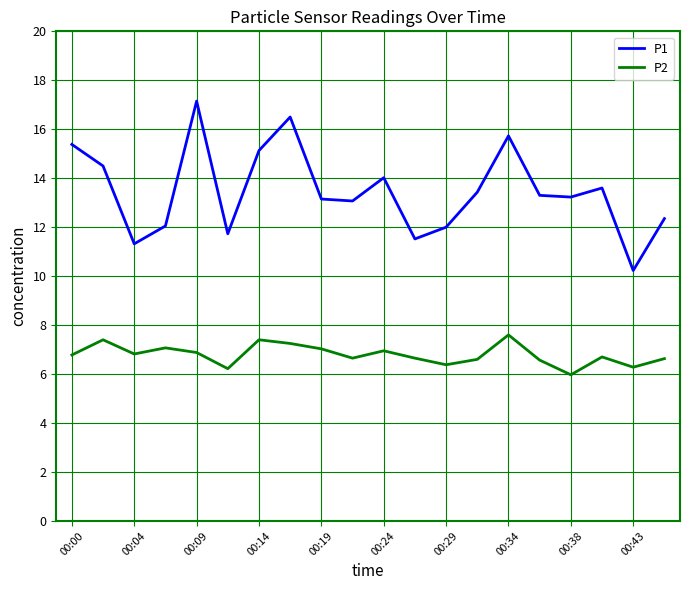

True or false: P2 and P1 intersect in this chart.

False